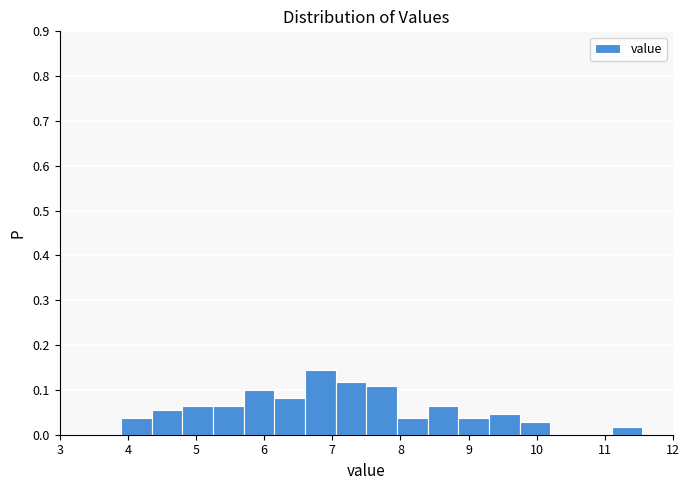

Reading left to right, list every bar in this chart as the range it spans on the x-axis followed by its height. Neither the bar edges nor the heights are printed on the chart, so give them approximately, as read against the axes.

3.00 to 3.45: 0
3.45 to 3.90: 0
3.90 to 4.35: 0.04
4.35 to 4.80: 0.05
4.80 to 5.25: 0.06
5.25 to 5.70: 0.06
5.70 to 6.15: 0.10
6.15 to 6.60: 0.08
6.60 to 7.05: 0.15
7.05 to 7.50: 0.12
7.50 to 7.95: 0.11
7.95 to 8.40: 0.04
8.40 to 8.85: 0.06
8.85 to 9.30: 0.04
9.30 to 9.75: 0.05
9.75 to 10.20: 0.03
10.20 to 10.65: 0
10.65 to 11.10: 0
11.10 to 11.55: 0.02
11.55 to 12.00: 0